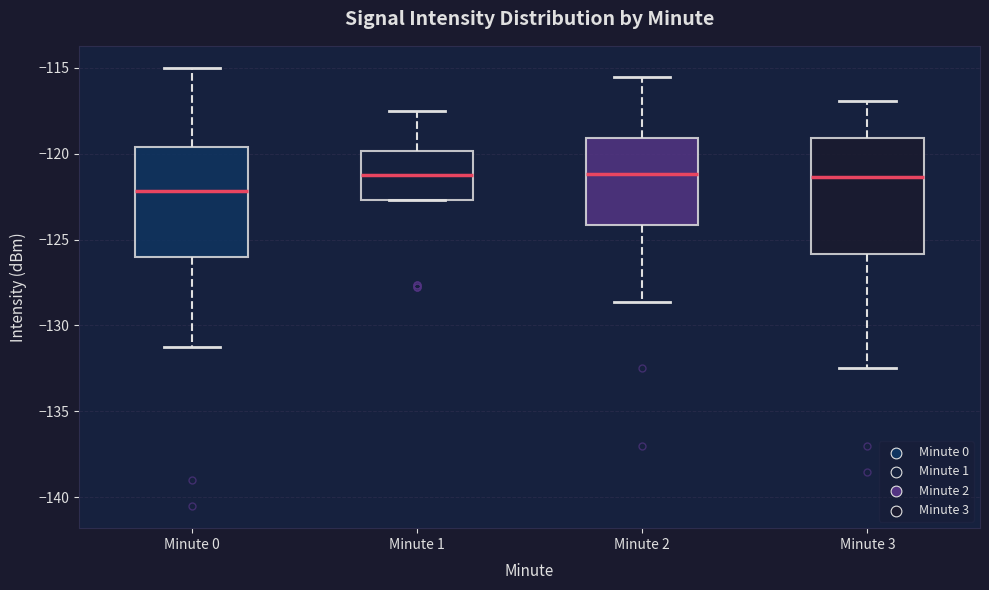

Where is the upper edge of the box for Minute 2 on the y-axis? The values are not printed on the chart, so give them approximately, as read against the axis.

-119.0